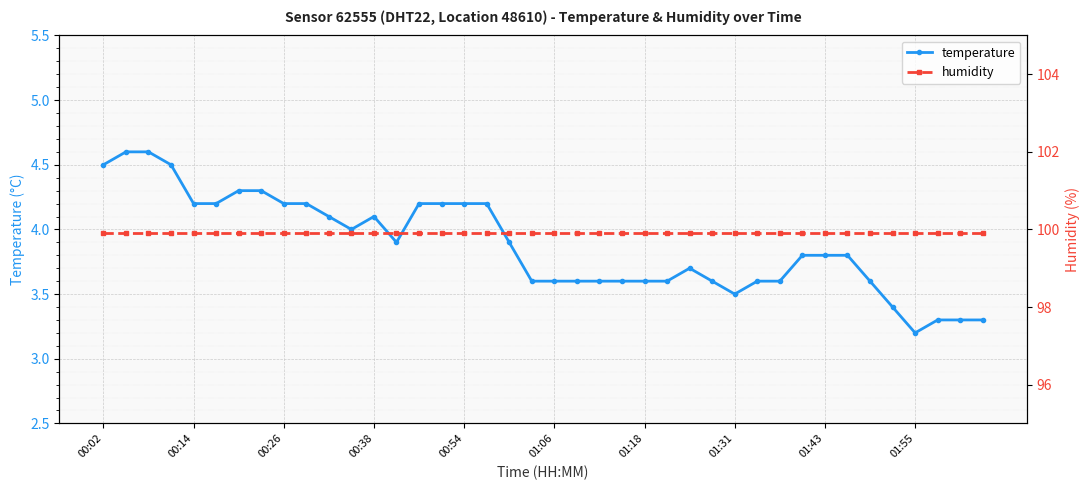

In temperature, how many points are lower than both neighbors (excluding endpoints)?

4